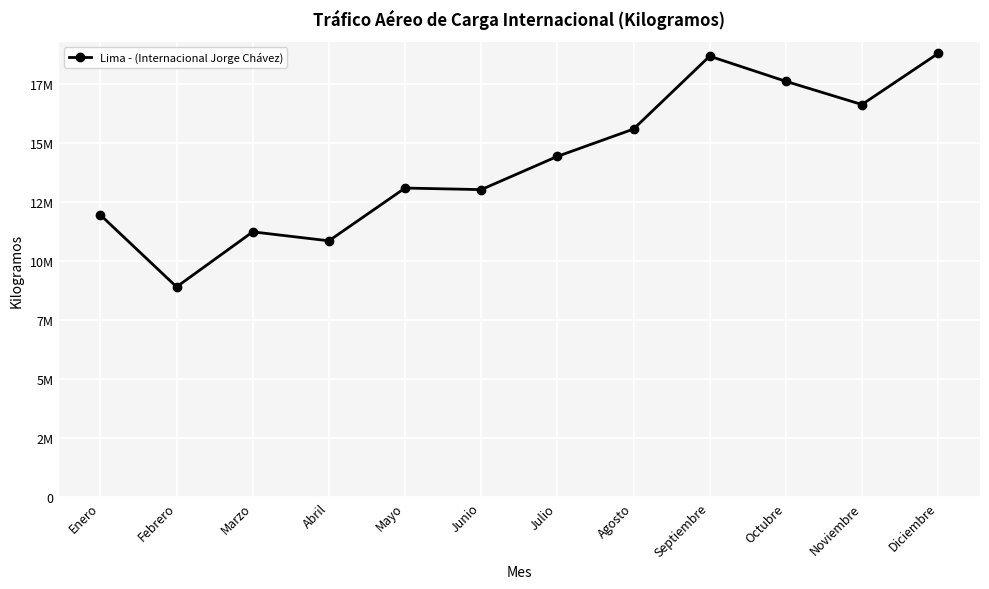

How many points are higher than both their immediate neighbors (excluding endpoints)?

3